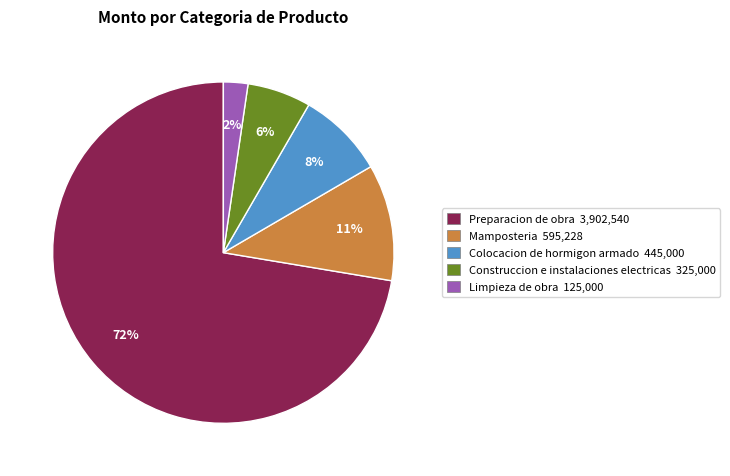

Approximately how many times larger is the value at Mamposteria 595,228 compared to Construccion e instalaciones electricas 325,000?

1.8